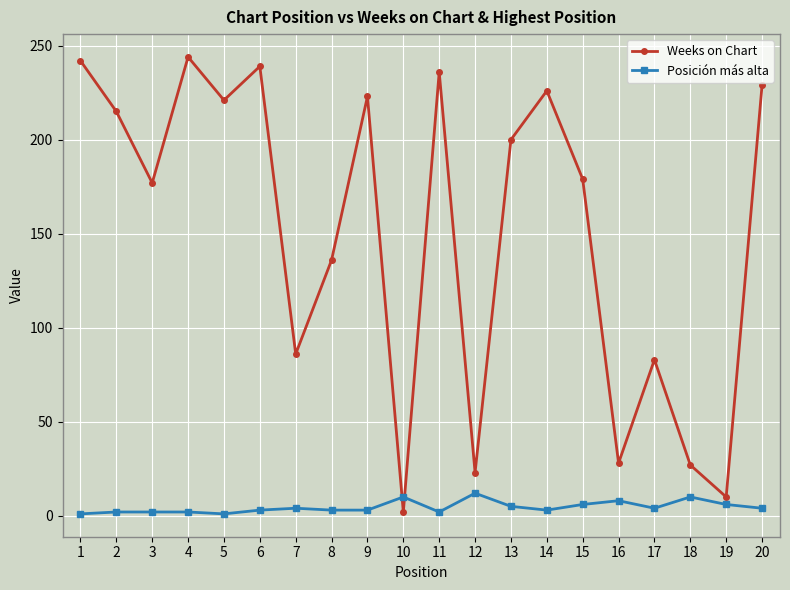

How many intersections are there between Weeks on Chart and Posición más alta?

2